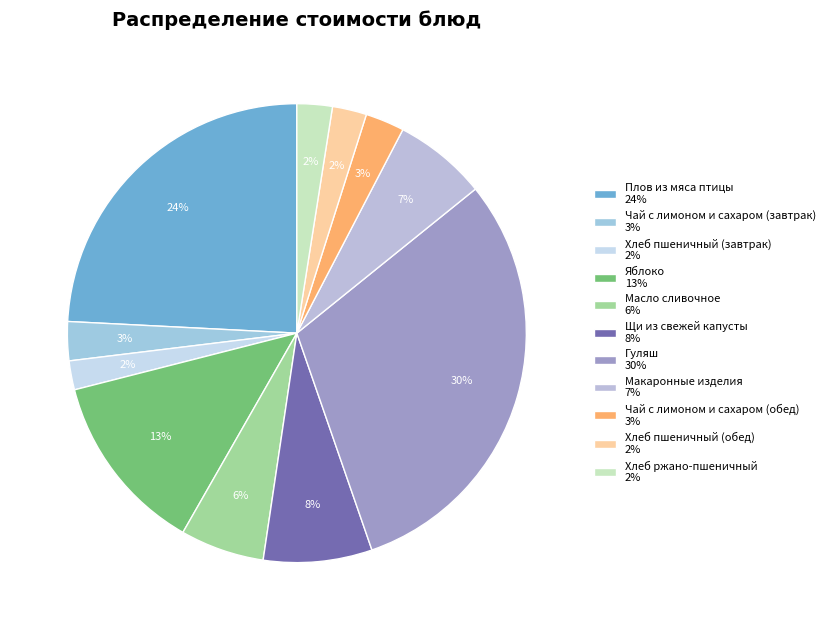

Which slice is the smallest?

Хлеб пшеничный (завтрак)